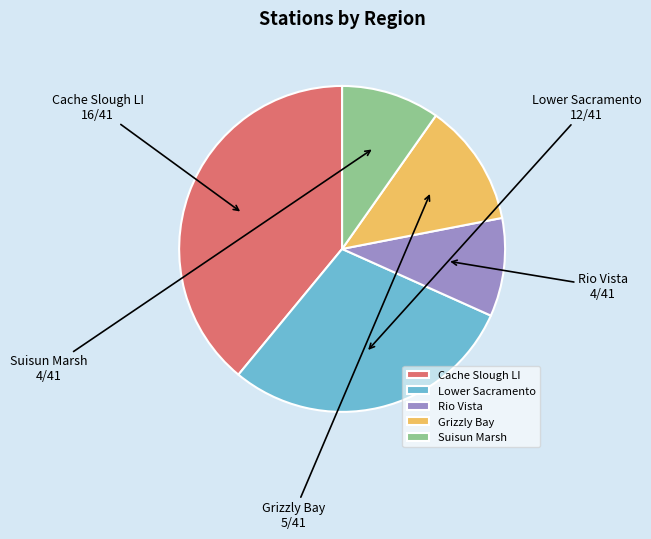

Does any single category account for the majority?

No